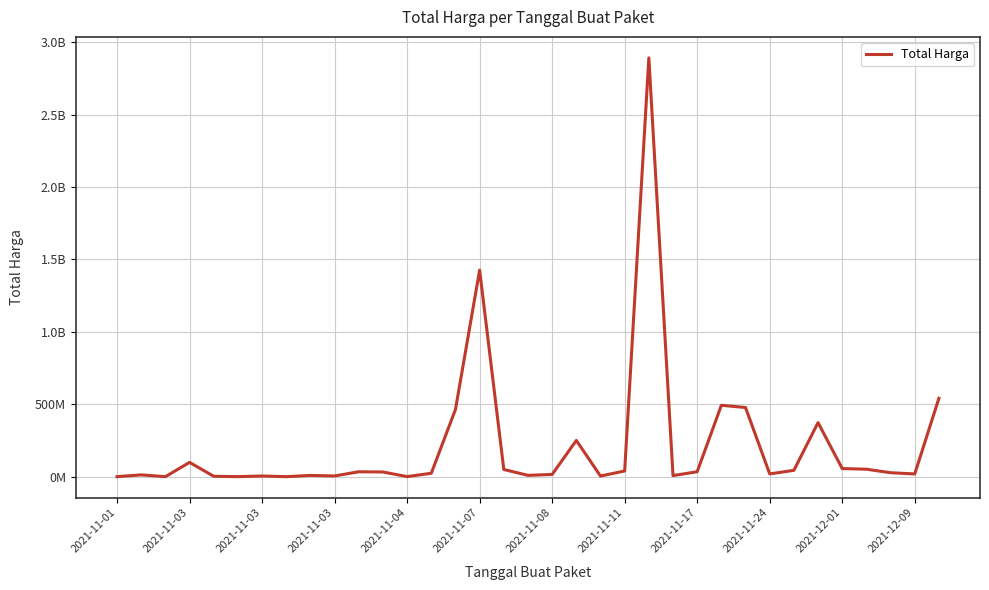

What is the value of the 11th point from the left?

34000000